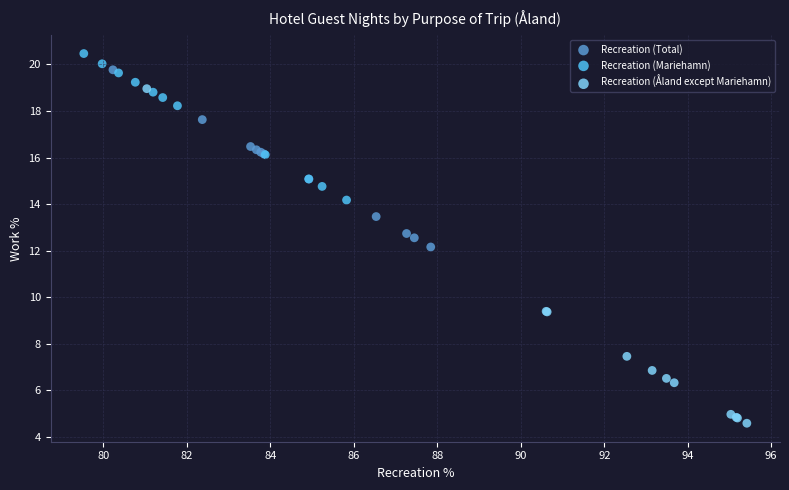

Which series has the widest spread of Y values?

Recreation (Åland except Mariehamn)